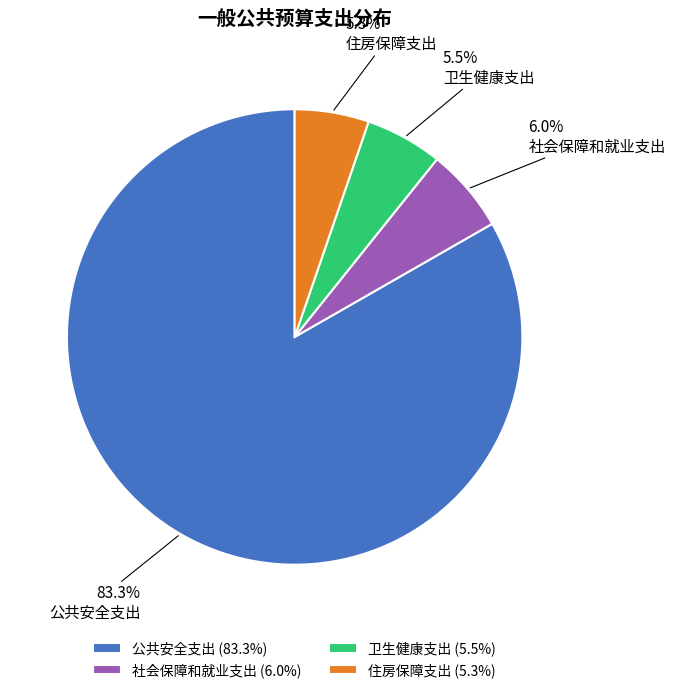

Do 卫生健康支出 and 社会保障和就业支出 together represent more than half of the pie?

No